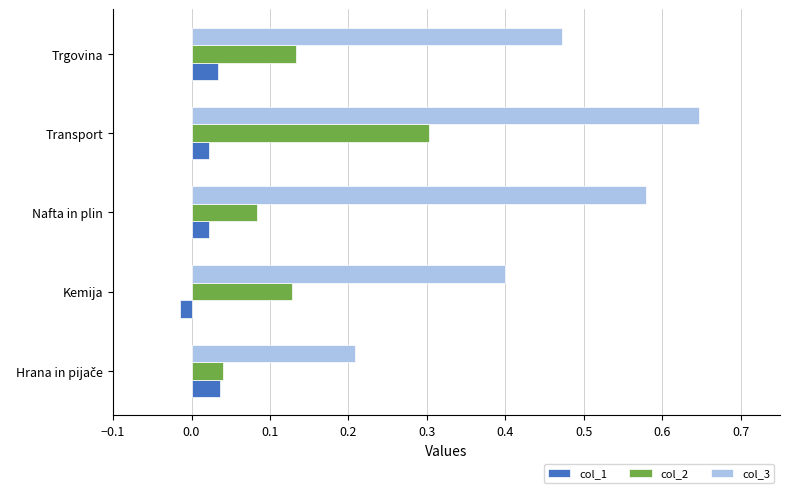

True or false: col_3 has a value of 0.3 at Transport.

False